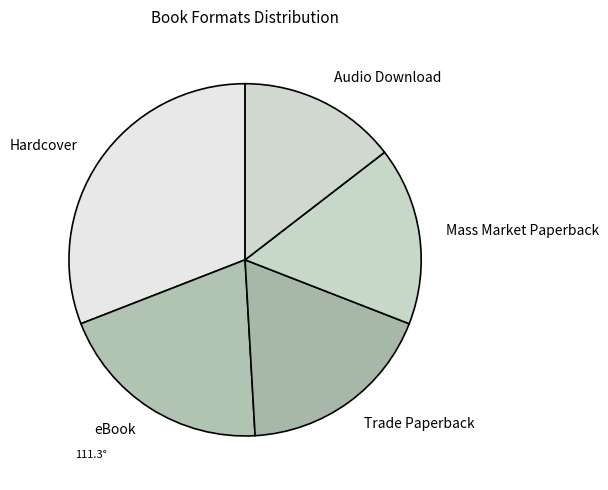

Rank the categories by value from highest to lowest.

Hardcover, eBook, Trade Paperback, Mass Market Paperback, Audio Download